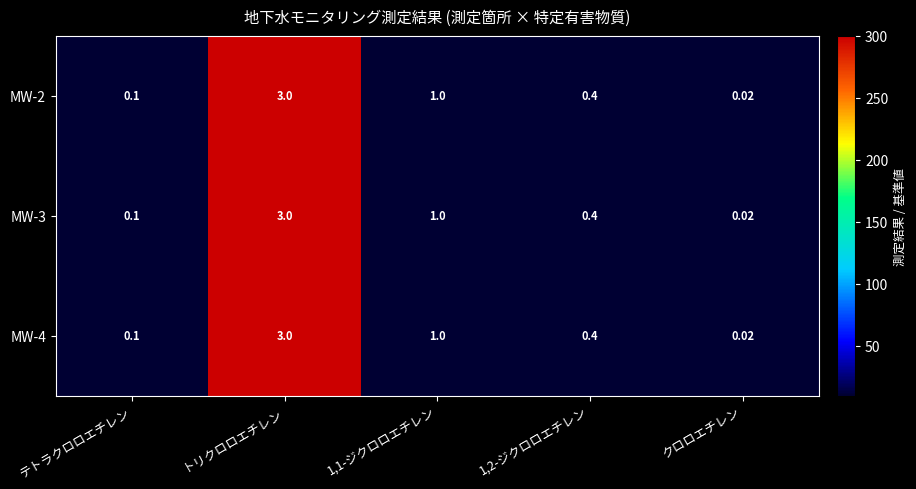

At which category is the sum across all series the highest?

トリクロロエチレン